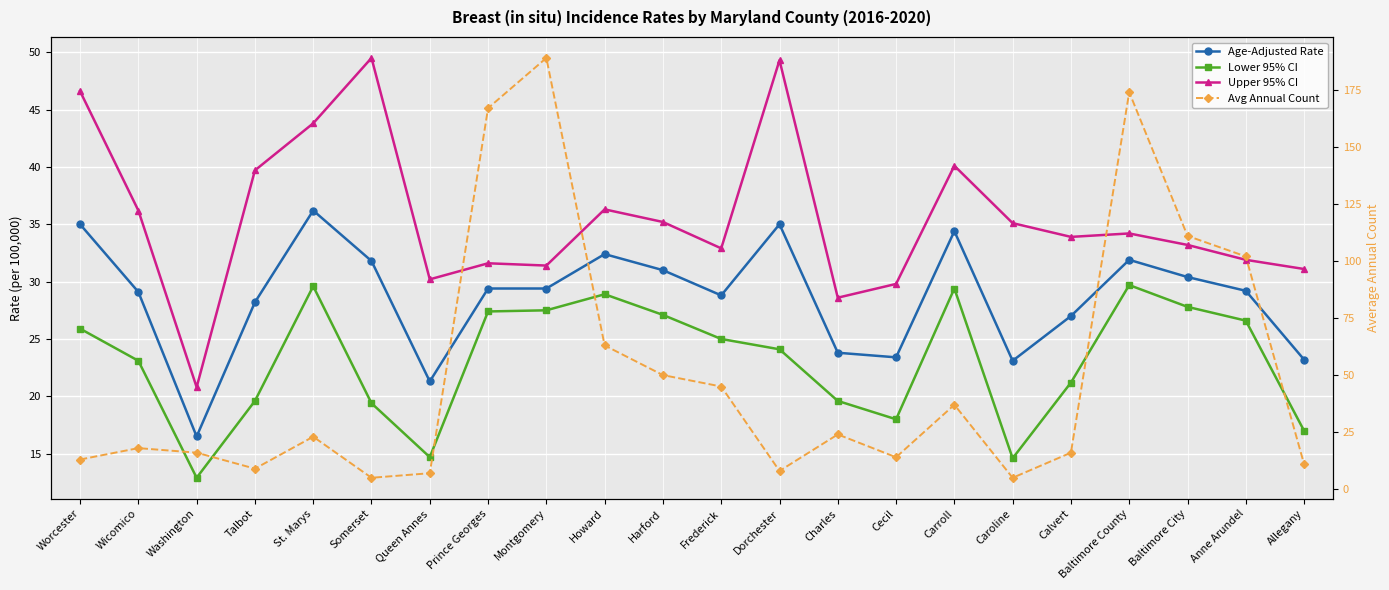

What is the total value across all series at Montgomery?

277.3